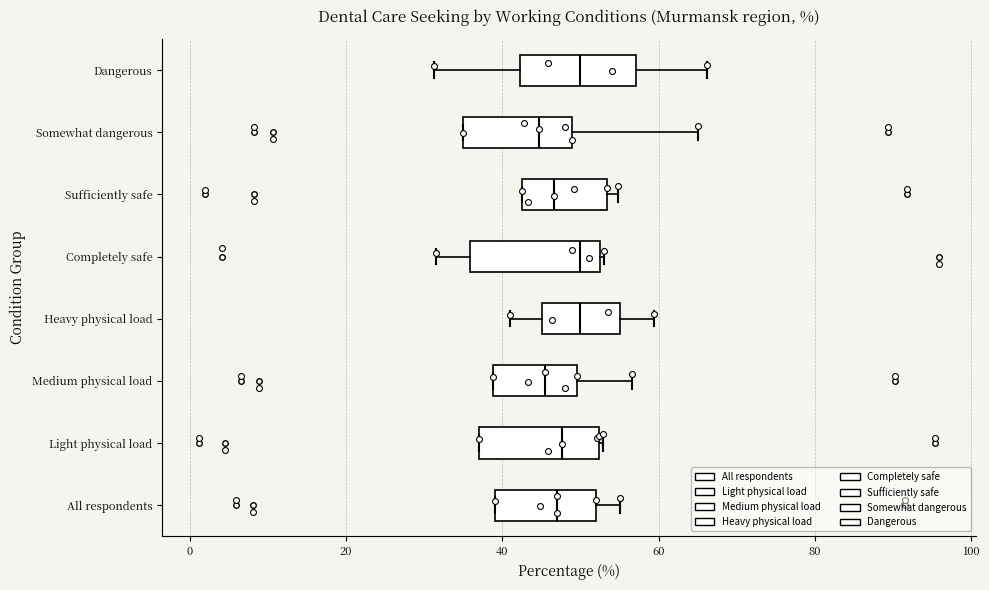

Where is the left edge of the box for Medium physical load on the x-axis? The values are not printed on the chart, so give them approximately, as read against the axis.

38